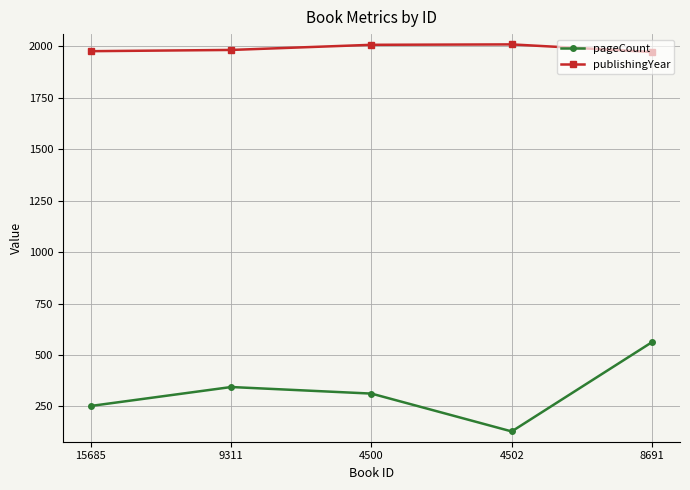

What is the value of the publishingYear point at the 3rd from the left?

2008